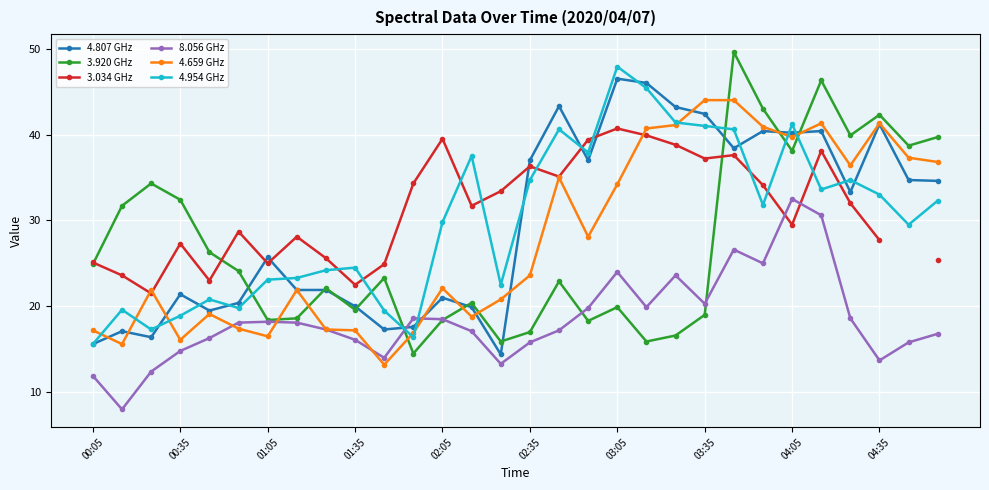

Is it true that 3.920 GHz equals 19.6 at 01:35?

True